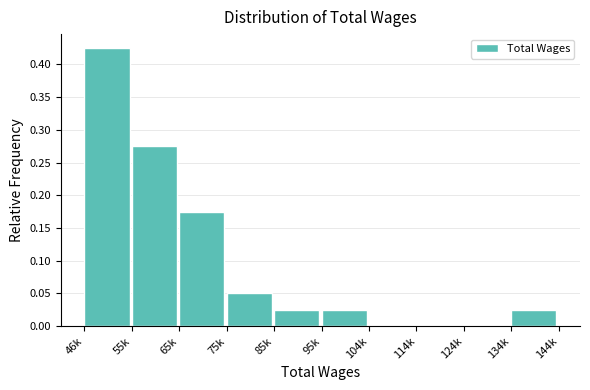

Between 95k and 55k, which is larger?

55k